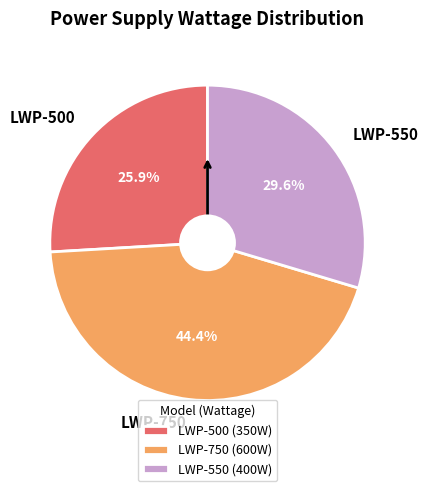

Does any single category account for the majority?

No